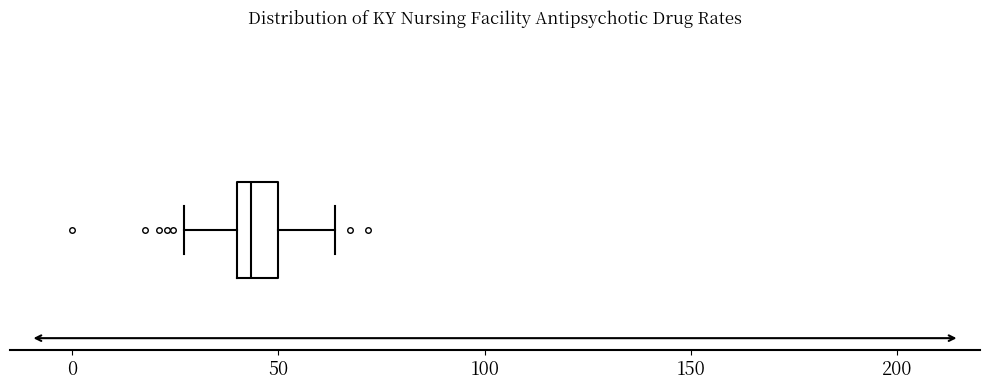

Read this box plot against the x-axis: the position of the median line, the range covered by the box, and the ends of both whiskers. The values are not printed on the chart, so give them approximately, as read against the axis.

median 45, box 40 to 50, whiskers 25 to 65